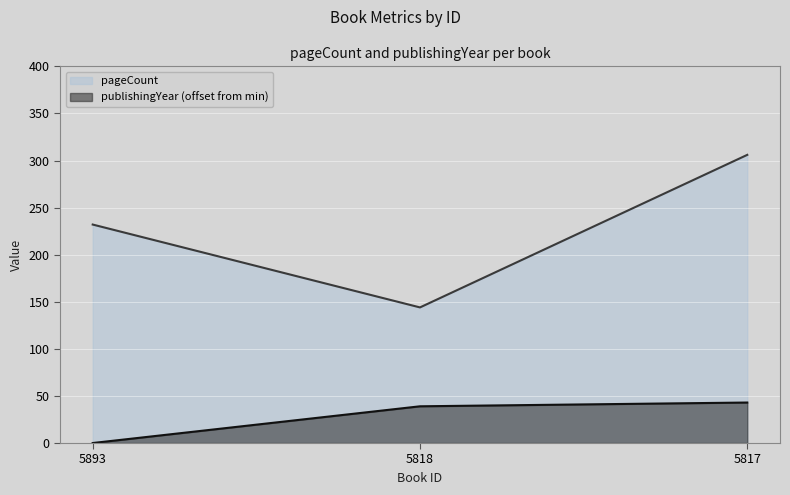

Reading right to left, extract all data points from this chart.

pageCount: 5817=306	5818=144	5893=232
publishingYear: 5817=43	5818=39	5893=0